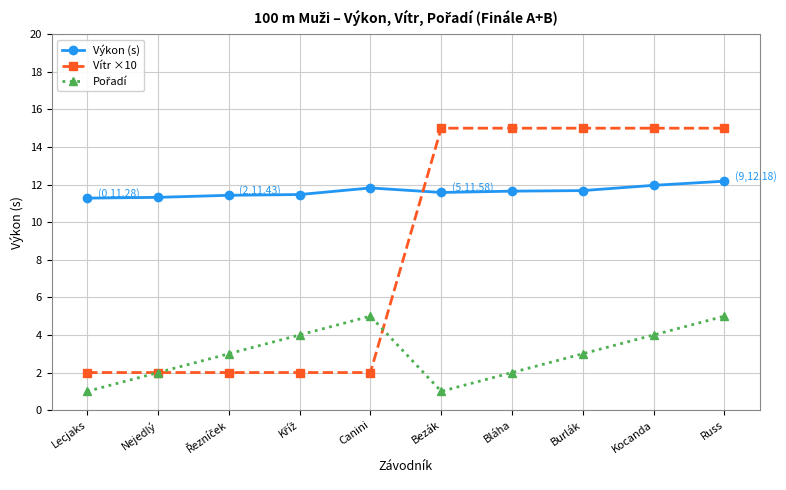

True or false: Výkon (s) has more than 0 points higher than both neighbors.

True